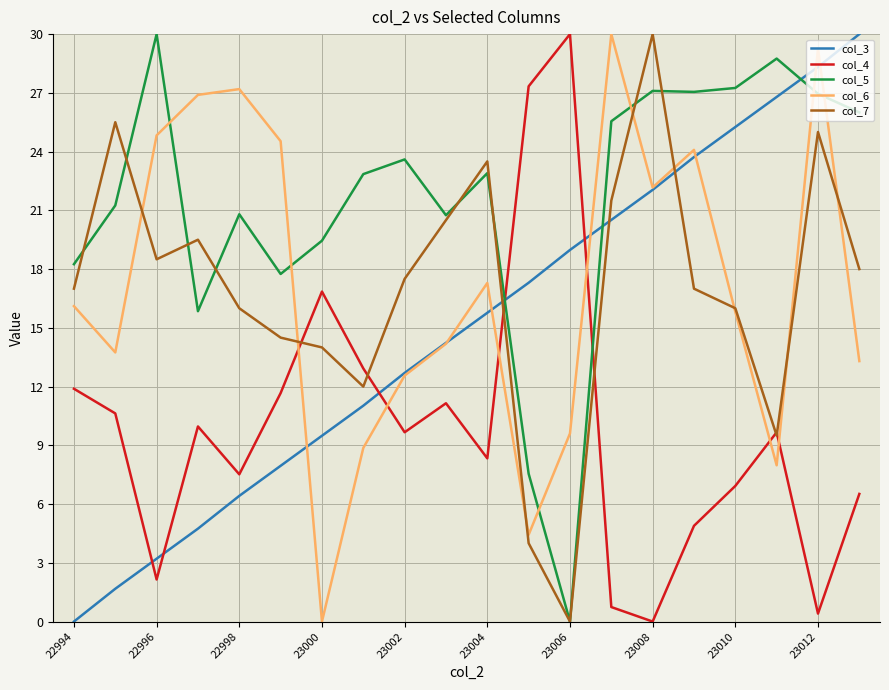

What is the maximum value shown in the chart?

30.0